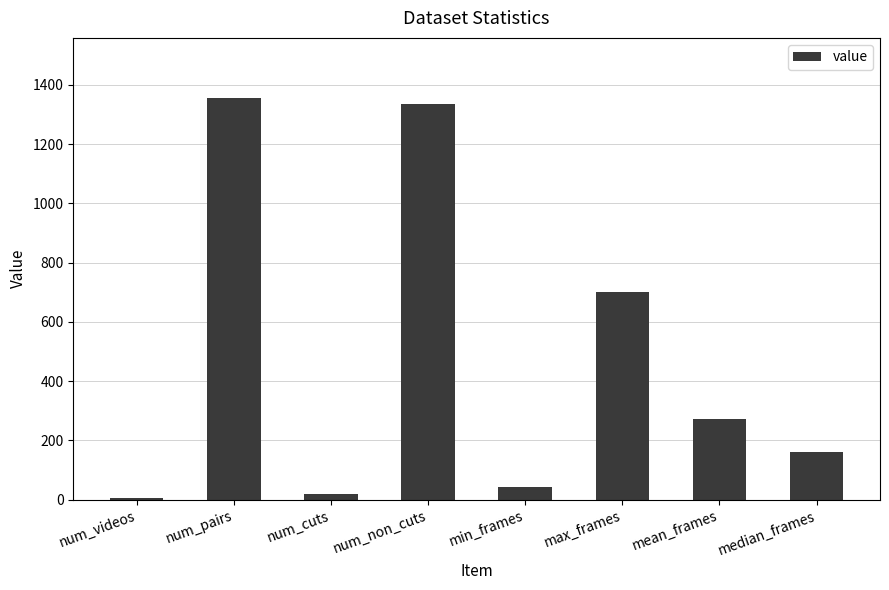

List the labels in order of value, largest first.

num_pairs, num_non_cuts, max_frames, mean_frames, median_frames, min_frames, num_cuts, num_videos